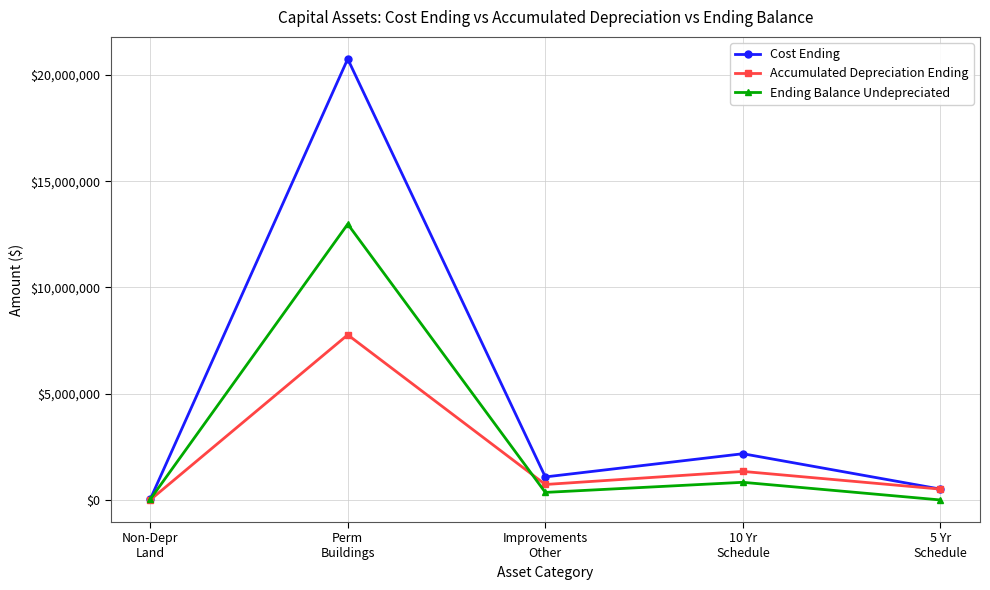

Which category has the highest value in the Accumulated Depreciation Ending series?

Perm
Buildings